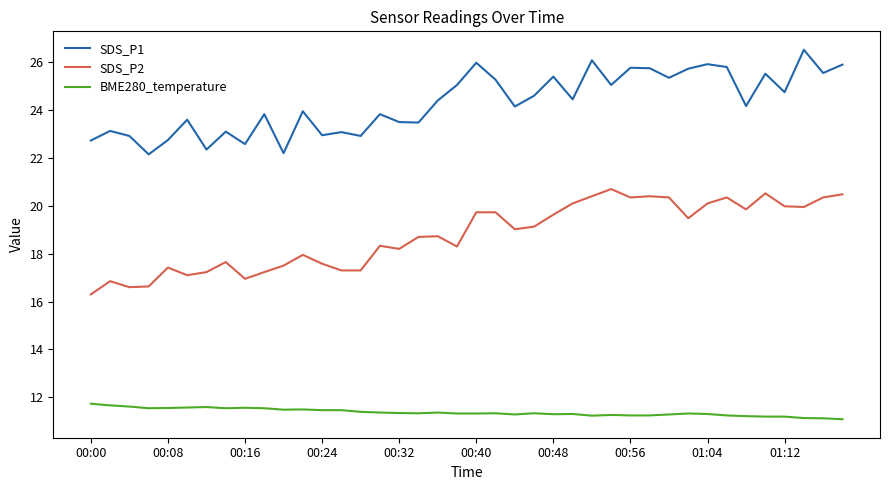

List the series in order of their overall mean, highest first.

SDS_P1, SDS_P2, BME280_temperature